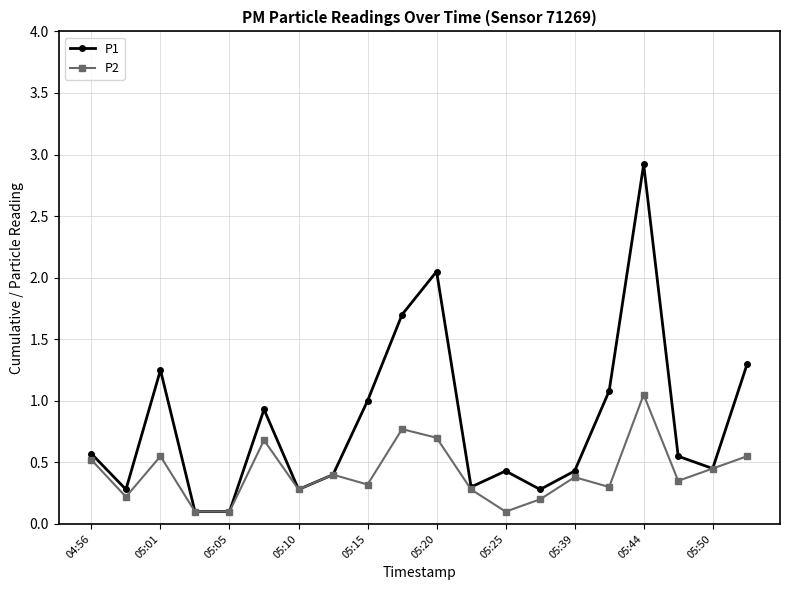

Does the chart display data point markers on the line(s)?

Yes